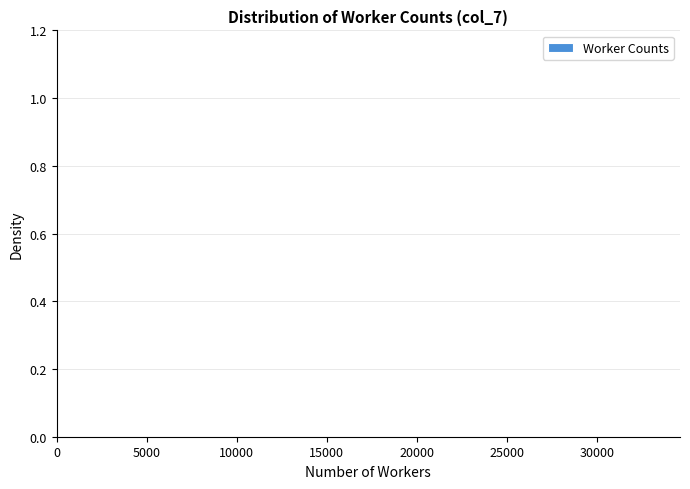

Reading left to right, transcribe this chart: for each bar, give the range it covers on the x-axis and its height. Neither the bar edges nor the heights are printed on the chart, so give them approximately, as read against the axes.

0 to 2000: under 0.02
2000 to 4500: under 0.02
4500 to 6500: under 0.02
6500 to 9000: 0
9000 to 11000: 0
11000 to 13000: 0
13000 to 15500: under 0.02
15500 to 17500: under 0.02
17500 to 20000: 0
20000 to 22000: 0
22000 to 24000: 0
24000 to 26500: 0
26500 to 28500: 0
28500 to 31000: 0
31000 to 33000: under 0.02